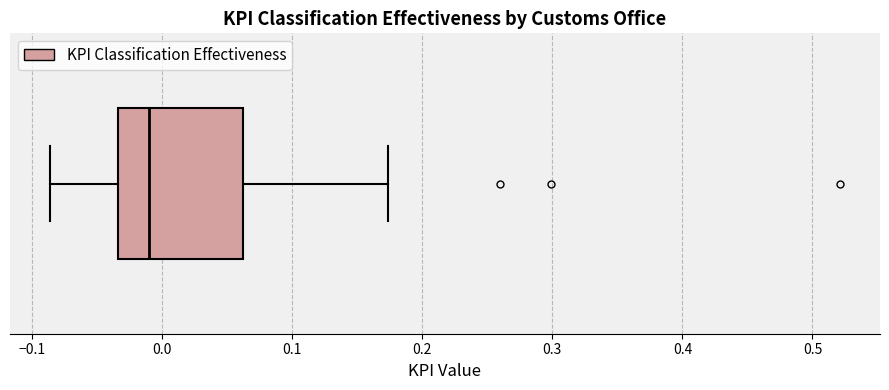

Transcribe this box plot: give where the median line is, the range the box spans, and where the two whiskers end, as read against the x-axis. The values are not printed on the chart, so give them approximately, as read against the axis.

median -0.01, box -0.03 to 0.06, whiskers -0.09 to 0.17